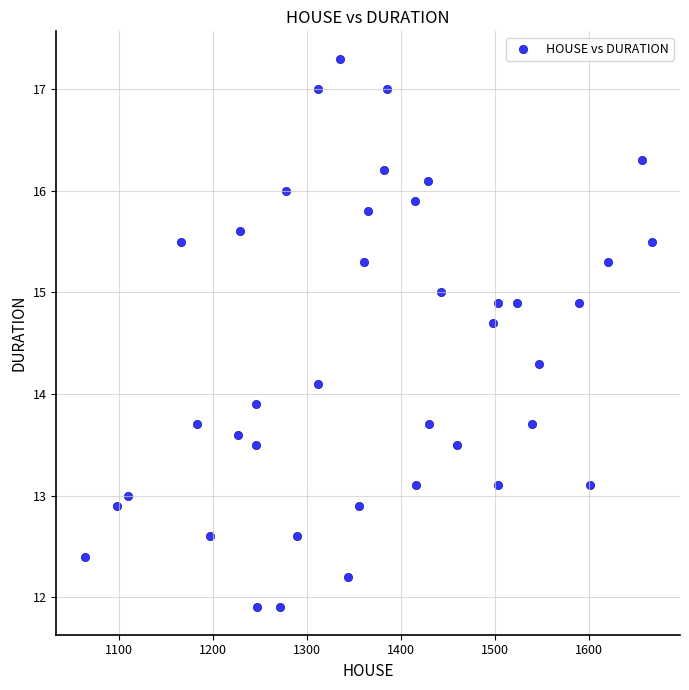

What is the range of X values (max minus min)?

604.0